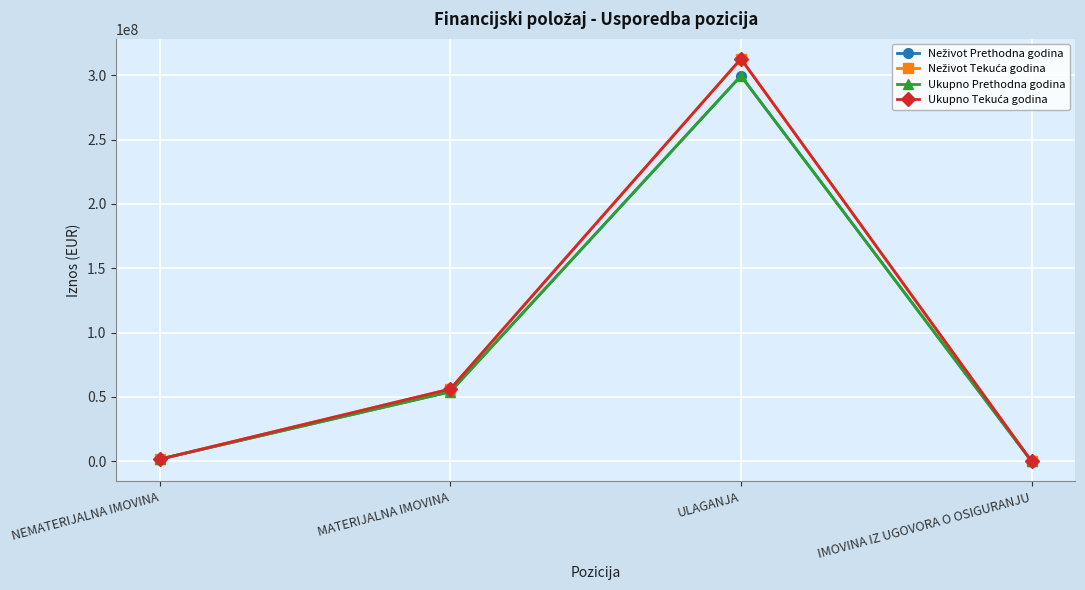

Reading left to right, what are all the values shown in this chart?

Neživot Prethodna godina: NEMATERIJALNA IMOVINA=1656398.0	MATERIJALNA IMOVINA=54015045.0	ULAGANJA=299545022.7	IMOVINA IZ UGOVORA O OSIGURANJU=0.0
Neživot Tekuća godina: NEMATERIJALNA IMOVINA=1587025.0	MATERIJALNA IMOVINA=56158194.0	ULAGANJA=312758551.0	IMOVINA IZ UGOVORA O OSIGURANJU=0.0
Ukupno Prethodna godina: NEMATERIJALNA IMOVINA=1656398.0	MATERIJALNA IMOVINA=54015045.0	ULAGANJA=299545022.7	IMOVINA IZ UGOVORA O OSIGURANJU=0.0
Ukupno Tekuća godina: NEMATERIJALNA IMOVINA=1587025.0	MATERIJALNA IMOVINA=56158194.0	ULAGANJA=312758551.0	IMOVINA IZ UGOVORA O OSIGURANJU=0.0